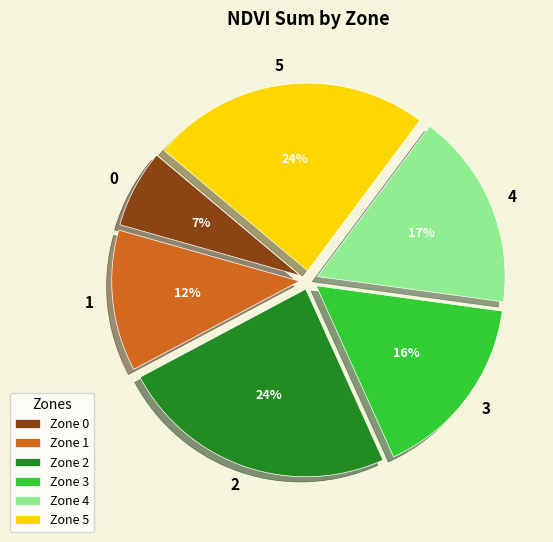

The Zone 3 slice represents 16% of the pie. True or false?

True